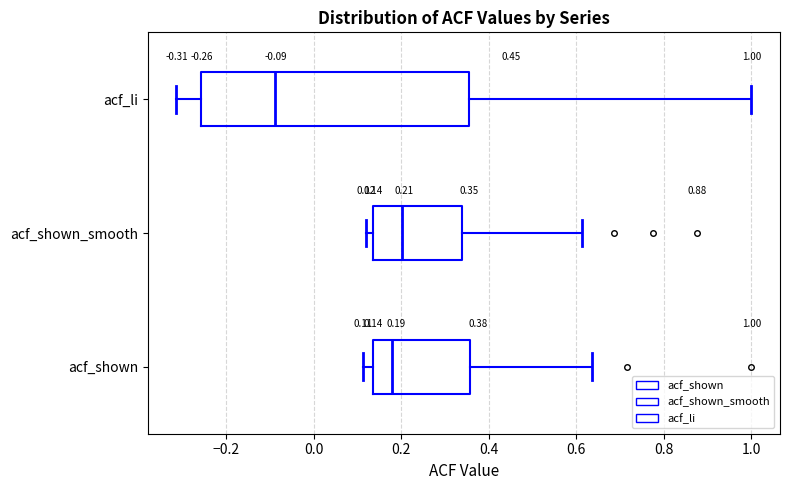

Comparing the boxes themselves (not the whiskers), which one is the widest?

acf_li